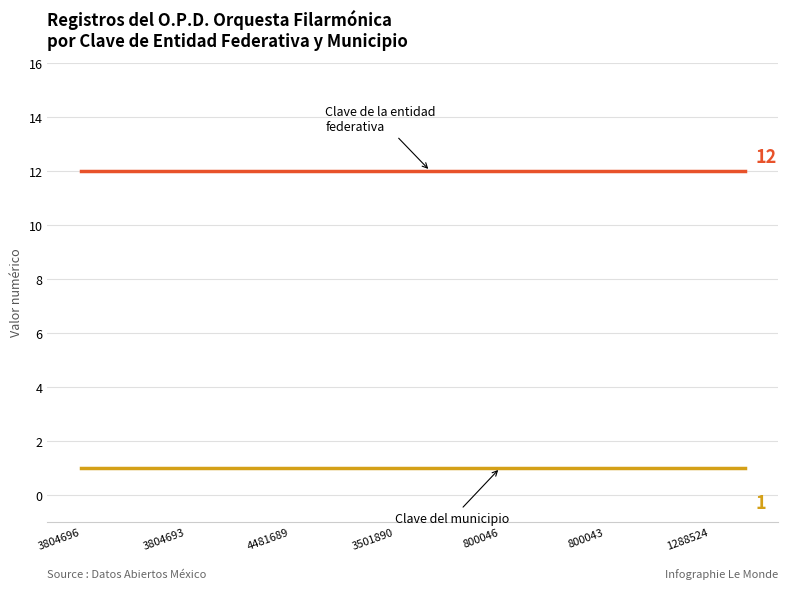

How many distinct data groups are displayed?

2